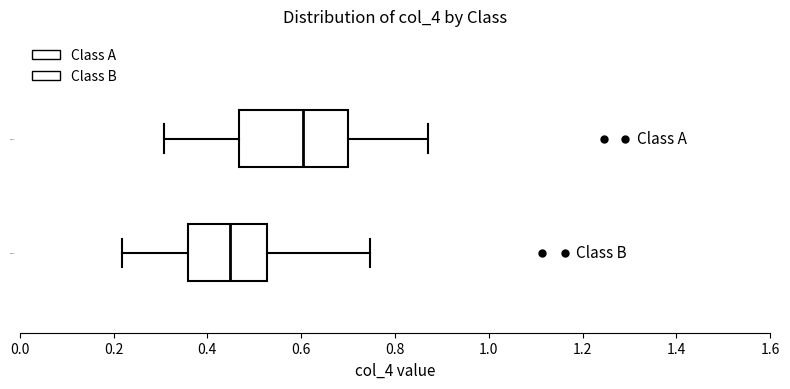

Which box is the widest, from its left edge to its right edge?

Class A